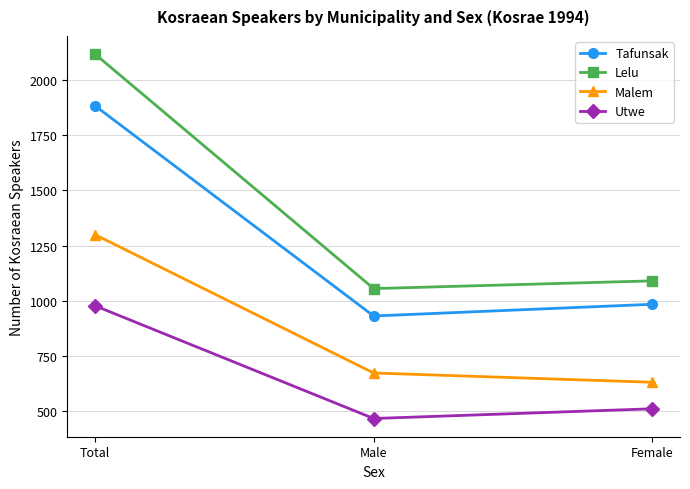

What are all the series names shown in the legend?

Tafunsak, Lelu, Malem, Utwe